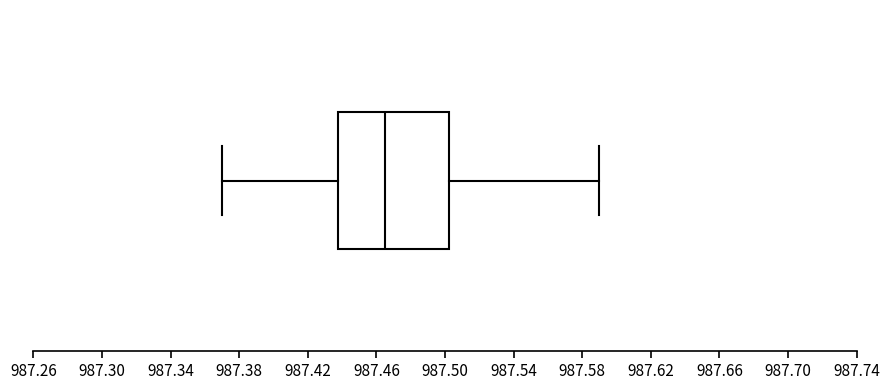

Read this box plot against the x-axis: the position of the median line, the range covered by the box, and the ends of both whiskers. The values are not printed on the chart, so give them approximately, as read against the axis.

median 987.465, box 987.440 to 987.505, whiskers 987.370 to 987.590